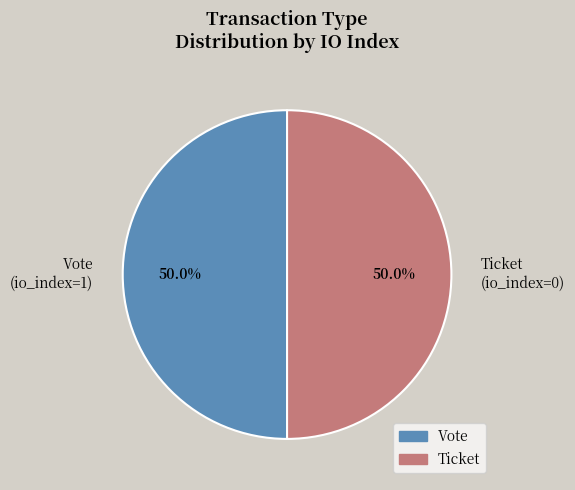

What is the ratio of the value at Ticket (io_index=0) to the value at Vote (io_index=1)?

1.0